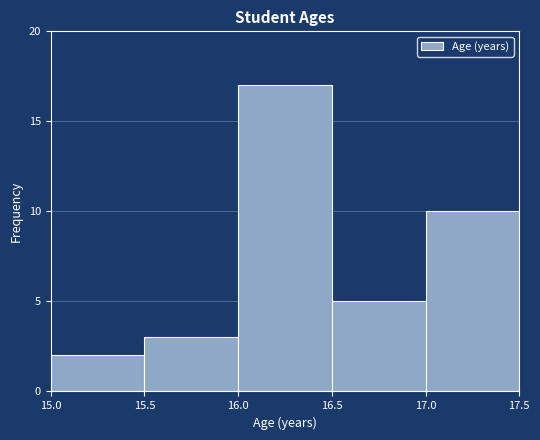

Reading left to right, list every bar in this chart as the range it spans on the x-axis followed by its height. The values are not printed on the chart, so give them approximately, as read against the axis.

15.0 to 15.5: 2
15.5 to 16.0: 3
16.0 to 16.5: 17
16.5 to 17.0: 5
17.0 to 17.5: 10